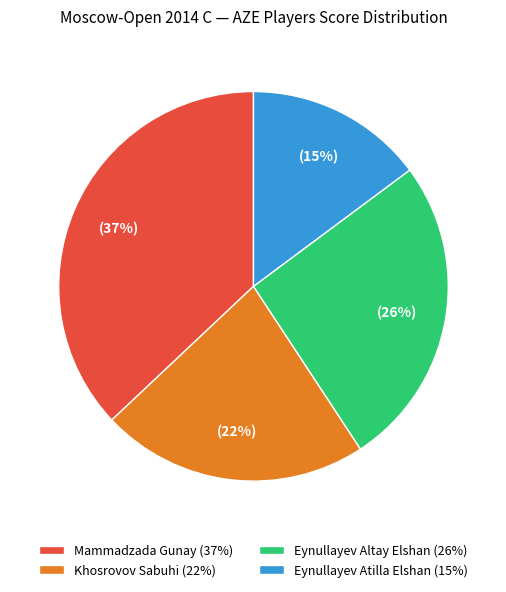

Rank the categories by value from highest to lowest.

Mammadzada Gunay, Eynullayev Altay Elshan, Khosrovov Sabuhi, Eynullayev Atilla Elshan